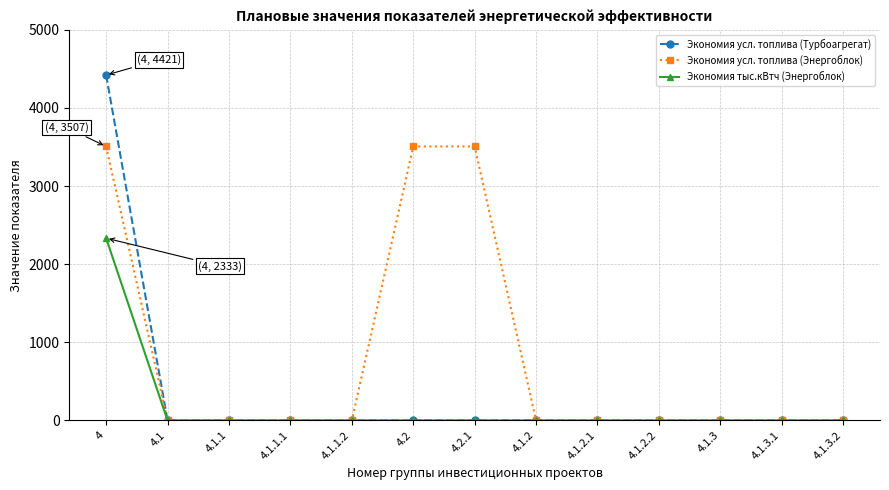

Rank the series by their maximum value, from highest to lowest.

Экономия усл. топлива (Турбоагрегат), Экономия усл. топлива (Энергоблок), Экономия тыс.кВтч (Энергоблок)